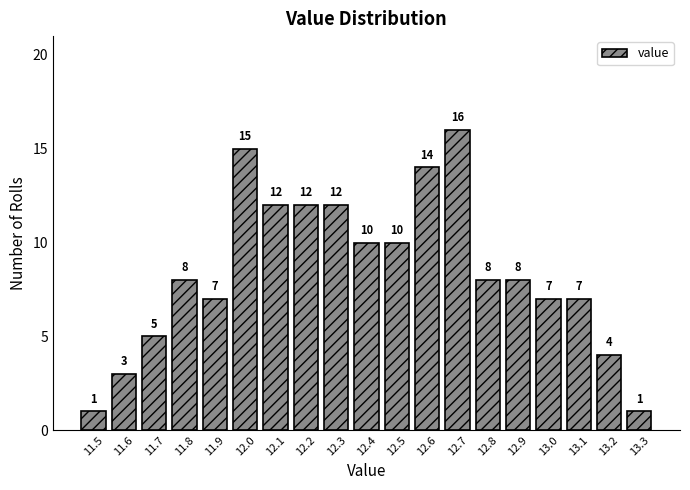

Reading left to right, list all the values displayed in this chart.

11.5=1	11.6=3	11.7=5	11.8=8	11.9=7	12.0=15	12.1=12	12.2=12	12.3=12	12.4=10	12.5=10	12.6=14	12.7=16	12.8=8	12.9=8	13.0=7	13.1=7	13.2=4	13.3=1